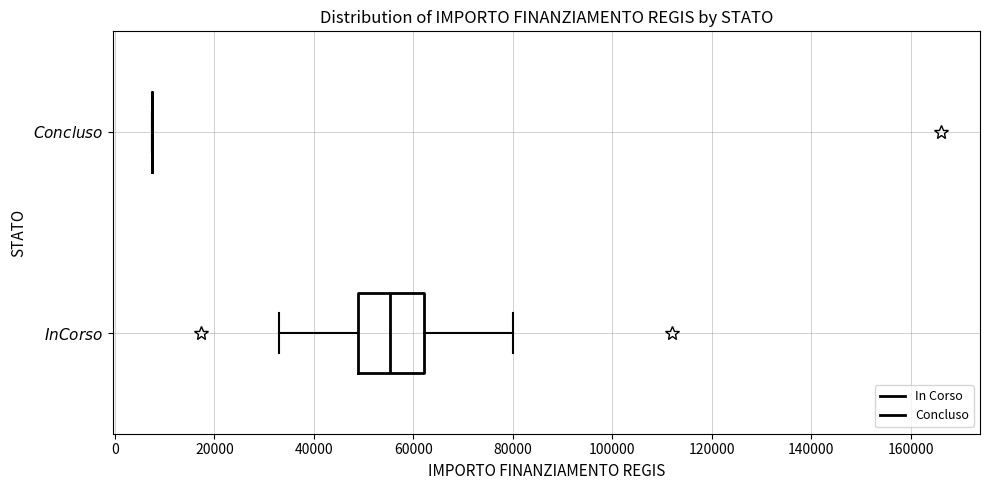

Reading bottom to top, read every box against the x-axis: the position of its median line, the range the box covers, and the ends of its whiskers. The values are not printed on the chart, so give them approximately, as read against the axis.

$\it{In Corso}$: median 56000, box 48000 to 62000, whiskers 32000 to 80000
$\it{Concluso}$: box collapsed to a line at 8000, whiskers 8000 to 8000